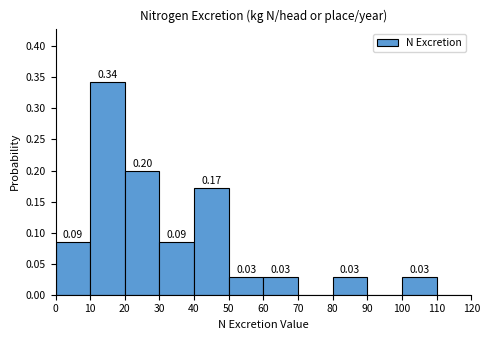

Which range on the x-axis has the tallest bar?

10 to 20